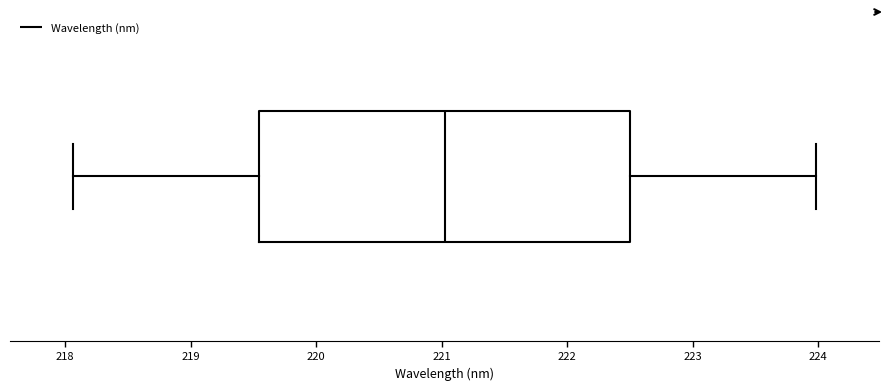

Where is the left edge of the box on the x-axis? The values are not printed on the chart, so give them approximately, as read against the axis.

219.5